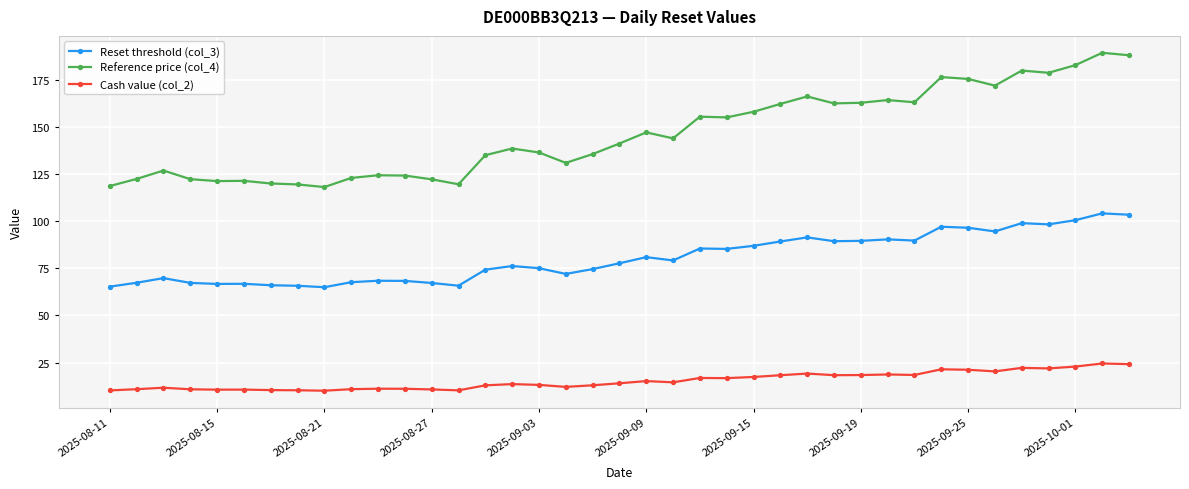

What is the maximum value for Reference price (col_4)?

189.3